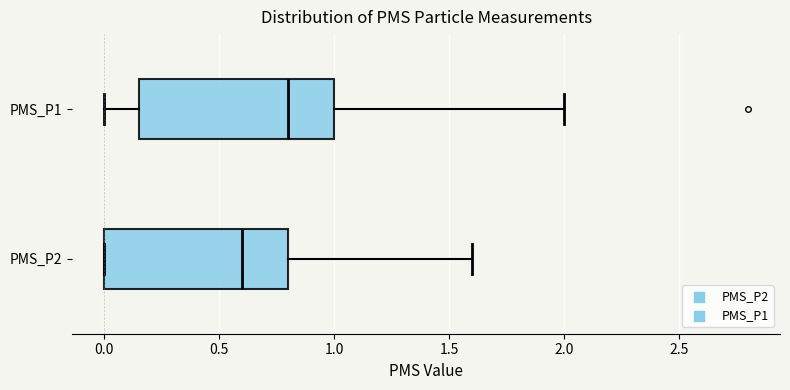

Reading bottom to top, read every box against the x-axis: the position of its median line, the range the box covers, and the ends of its whiskers. The values are not printed on the chart, so give them approximately, as read against the axis.

PMS_P2: median 0.60, box 0.00 to 0.80, whiskers 0.00 to 1.60
PMS_P1: median 0.80, box 0.15 to 1.00, whiskers 0.00 to 2.00